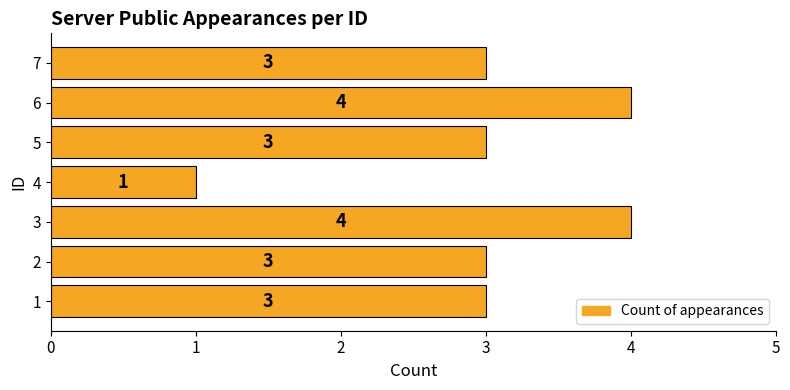

What is the maximum value shown in the chart?

4